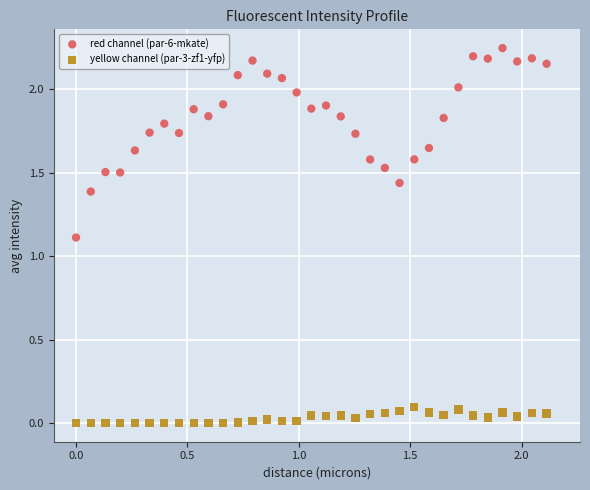

Which series has the largest Y range (max minus min)?

red channel (par-6-mkate)